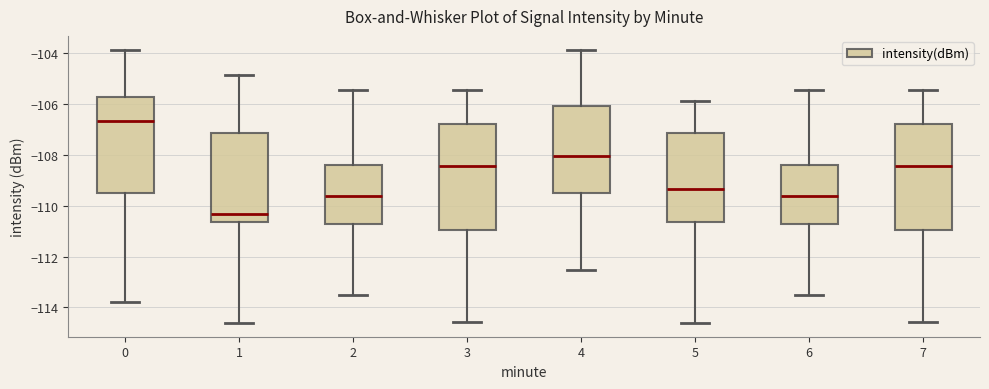

Where is the upper edge of the box at x = 4 on the y-axis? The values are not printed on the chart, so give them approximately, as read against the axis.

-106.0